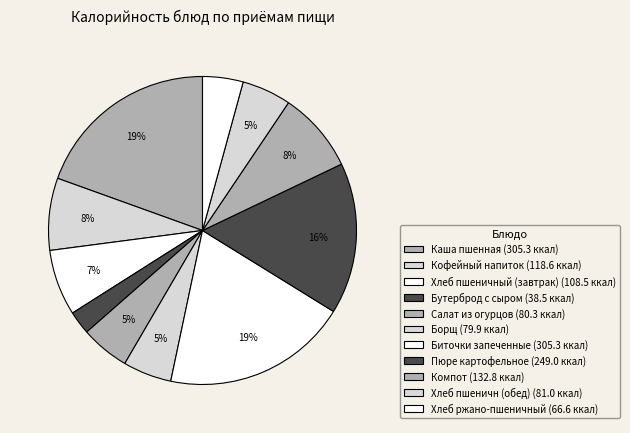

Count the number of slices in the pie.

11